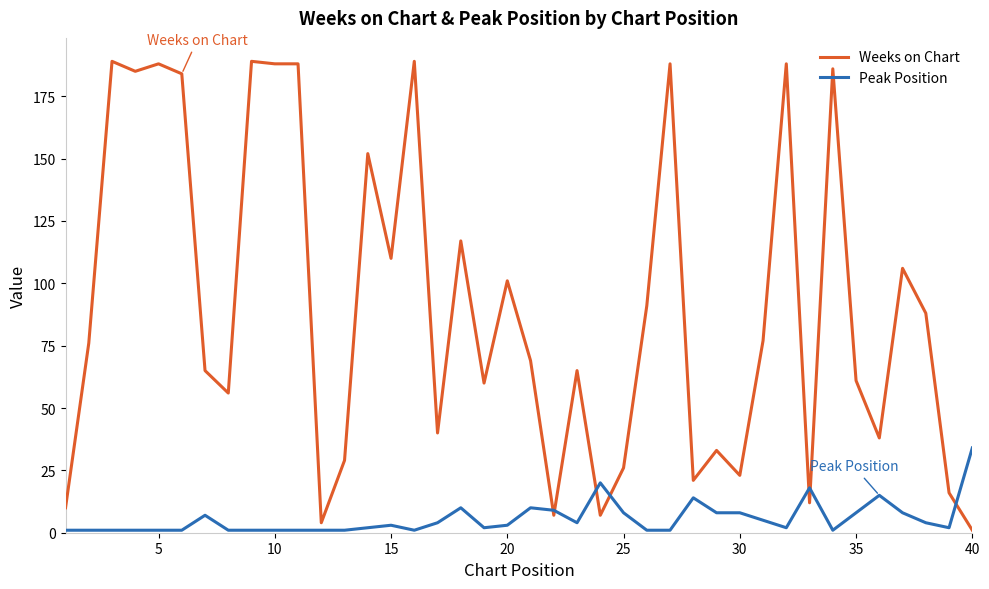

What is the lowest value of the Weeks on Chart series?

1